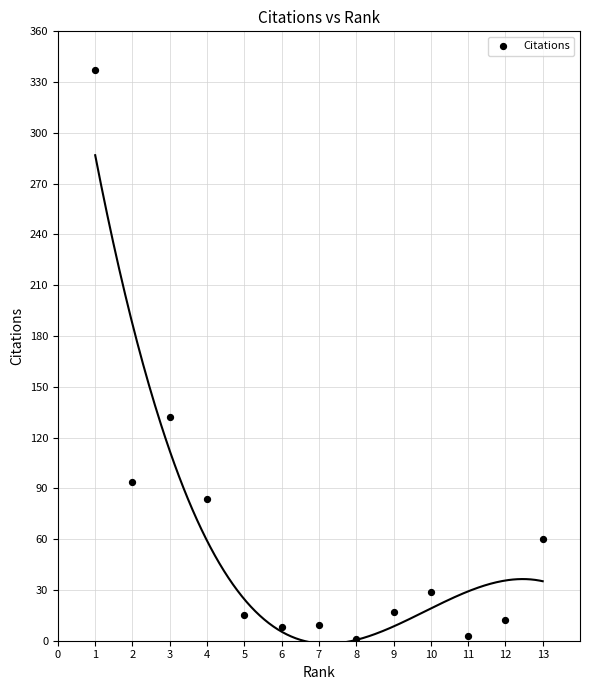

What is the range of Y values (max minus min)?

336